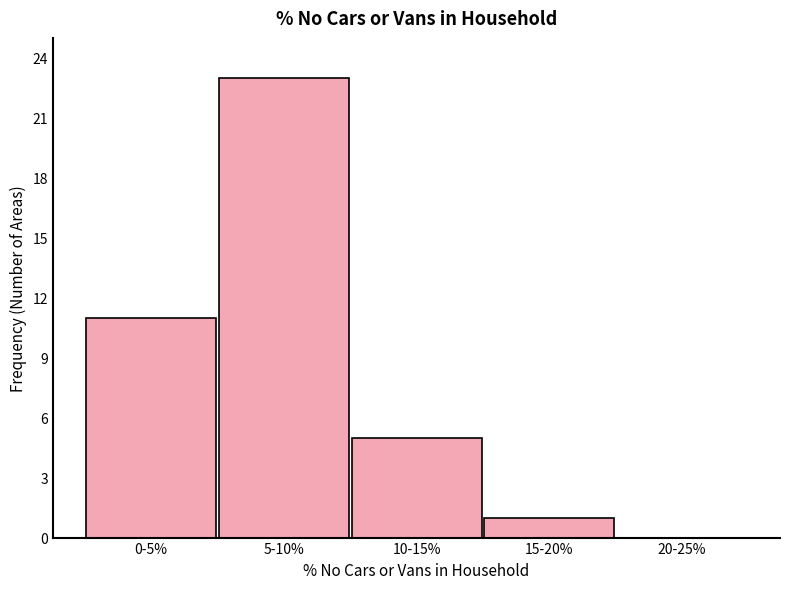

Reading left to right, transcribe all the data shown in this chart.

0-5%=11	5-10%=23	10-15%=5	15-20%=1	20-25%=0